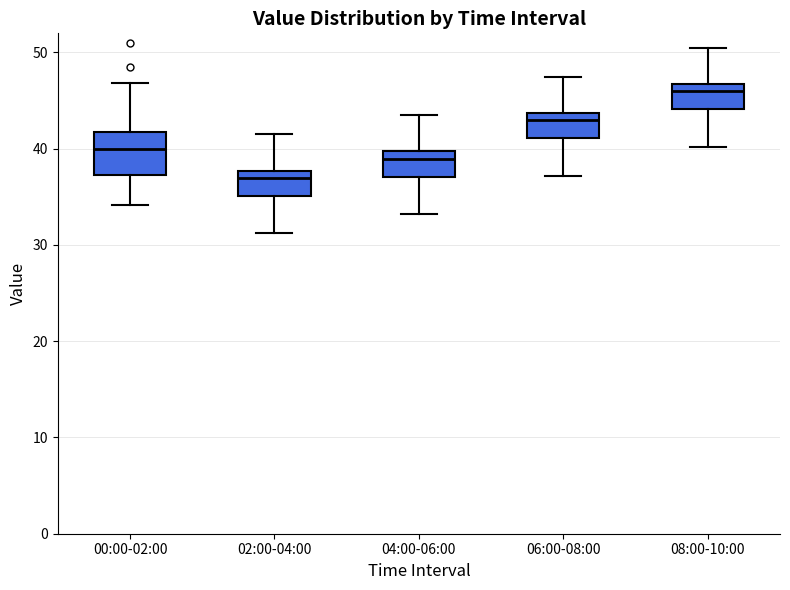

Which box has the lowest median line?

02:00-04:00